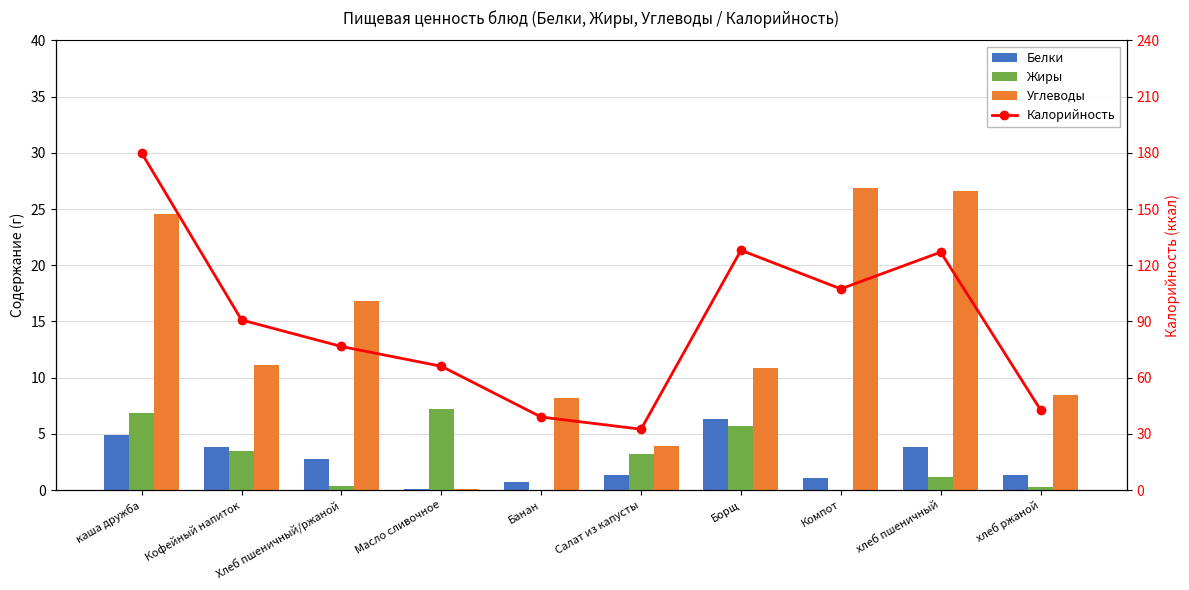

Which series has the largest total across all categories?

Калорийность